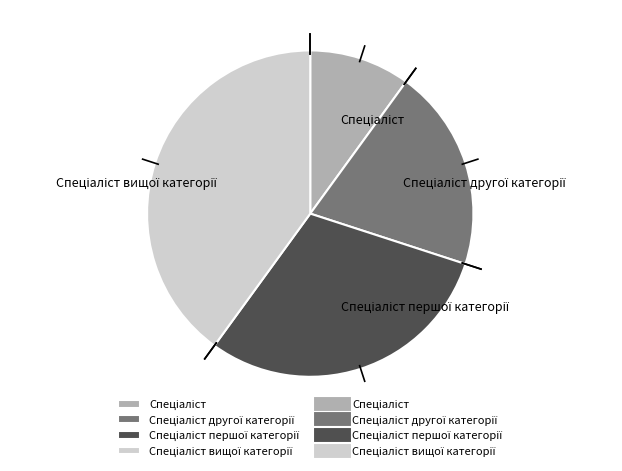

Does any single category account for the majority?

No